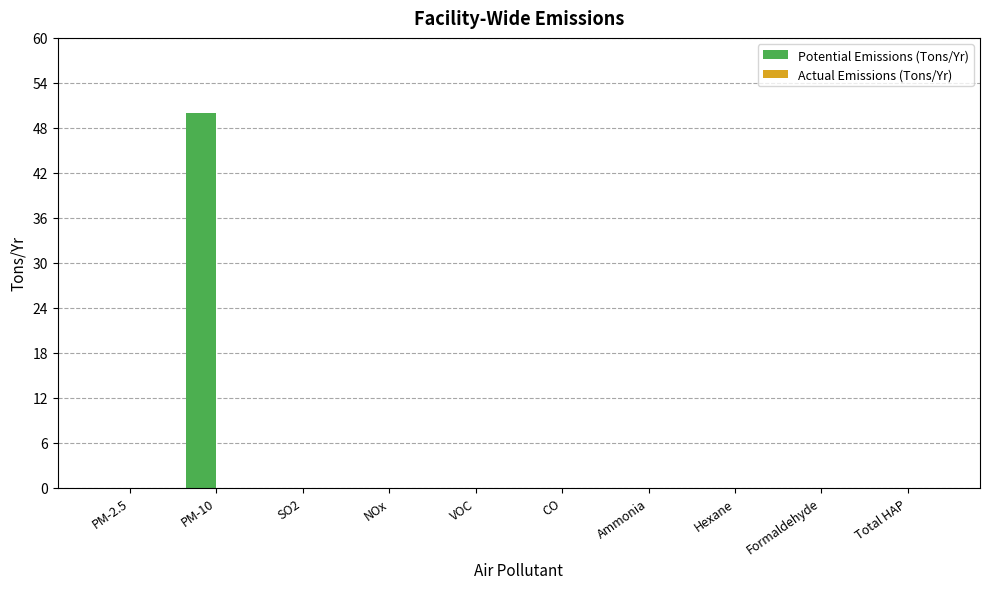

How many data points does each series have?

10